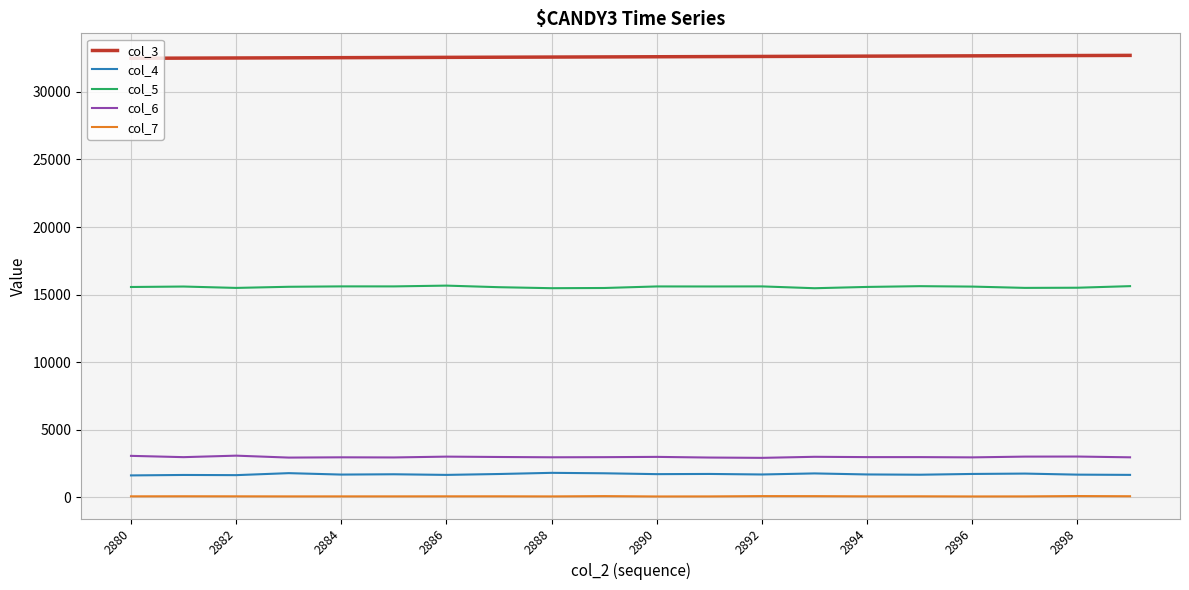

How many lines are shown in the chart?

5